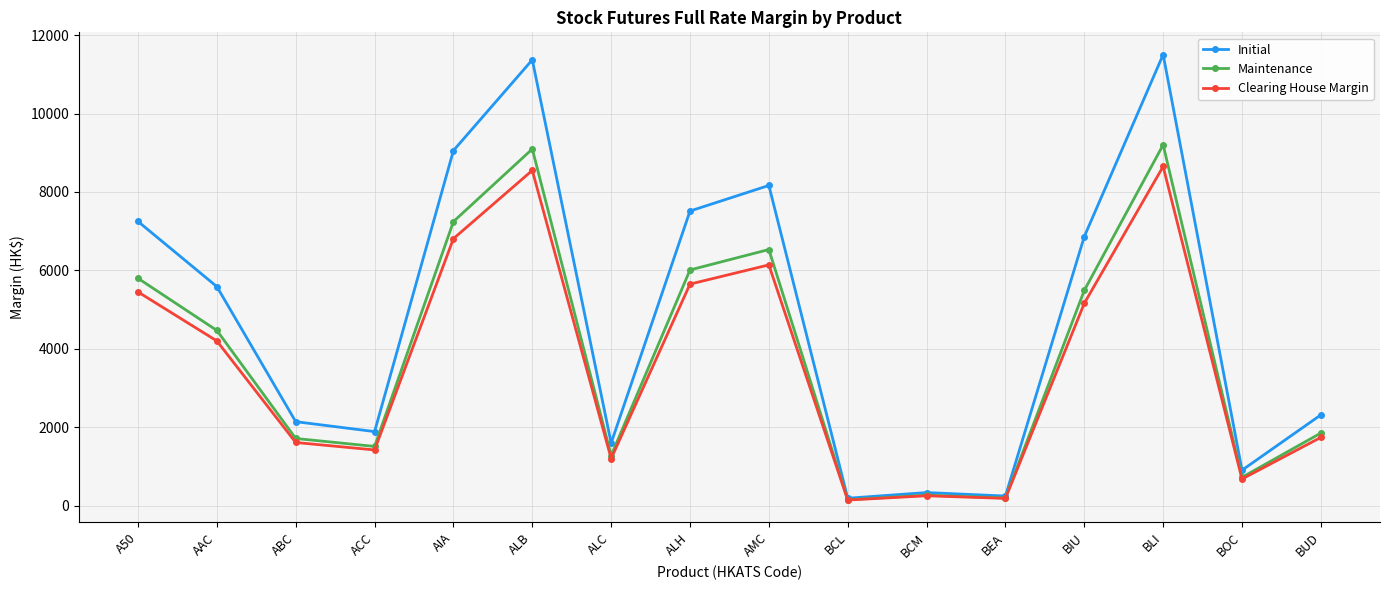

Is the value of Clearing House Margin at BLI greater than the value of Maintenance at AIA?

Yes